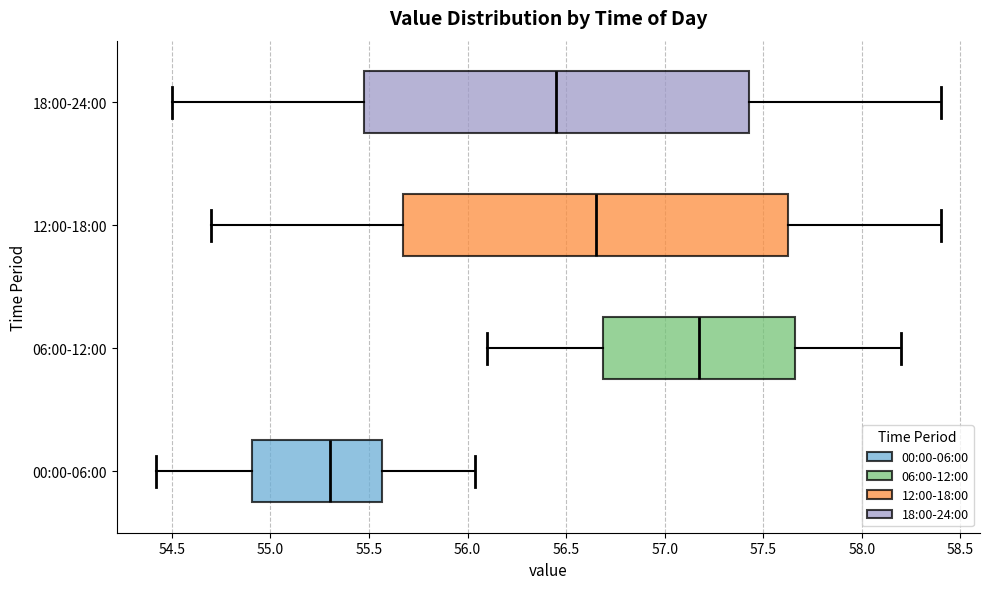

Which box has the furthest to the left median line?

00:00-06:00